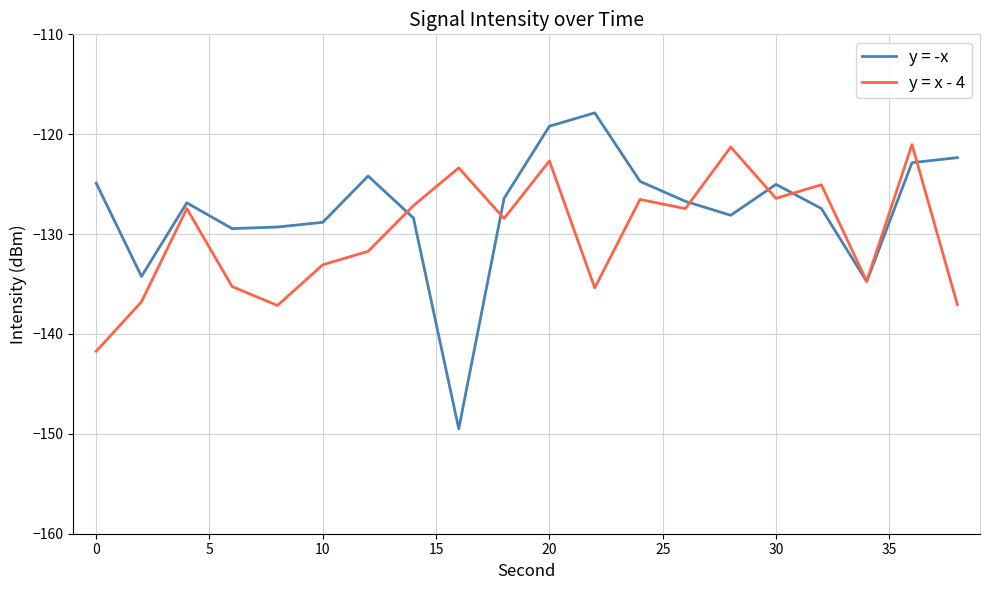

How many categories are shown in the chart?

20